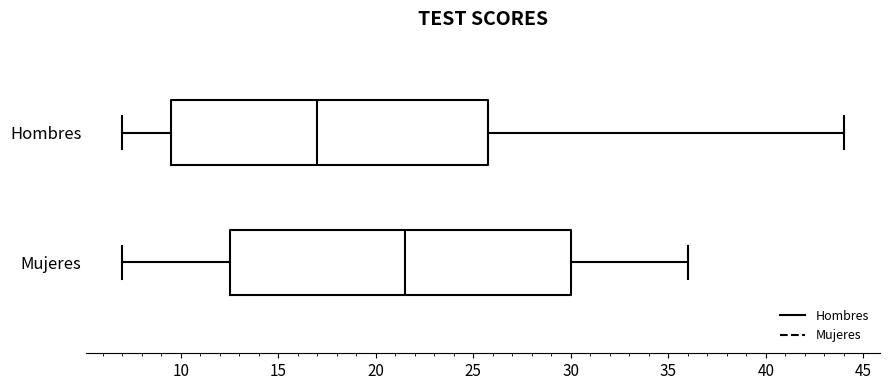

Which box has the furthest to the left median line?

Hombres